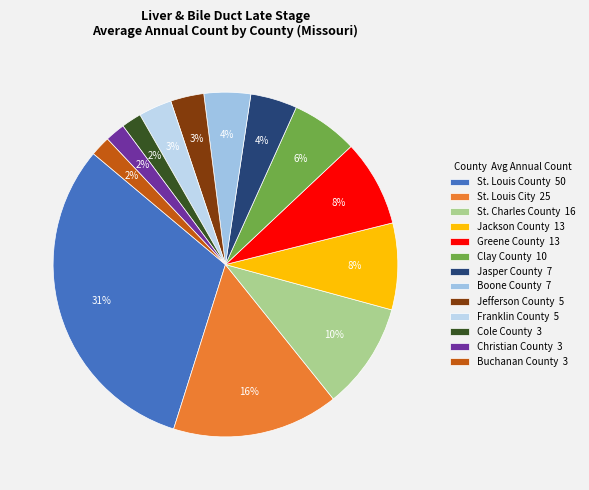

To the nearest percent, what is the average slice percentage?

8%